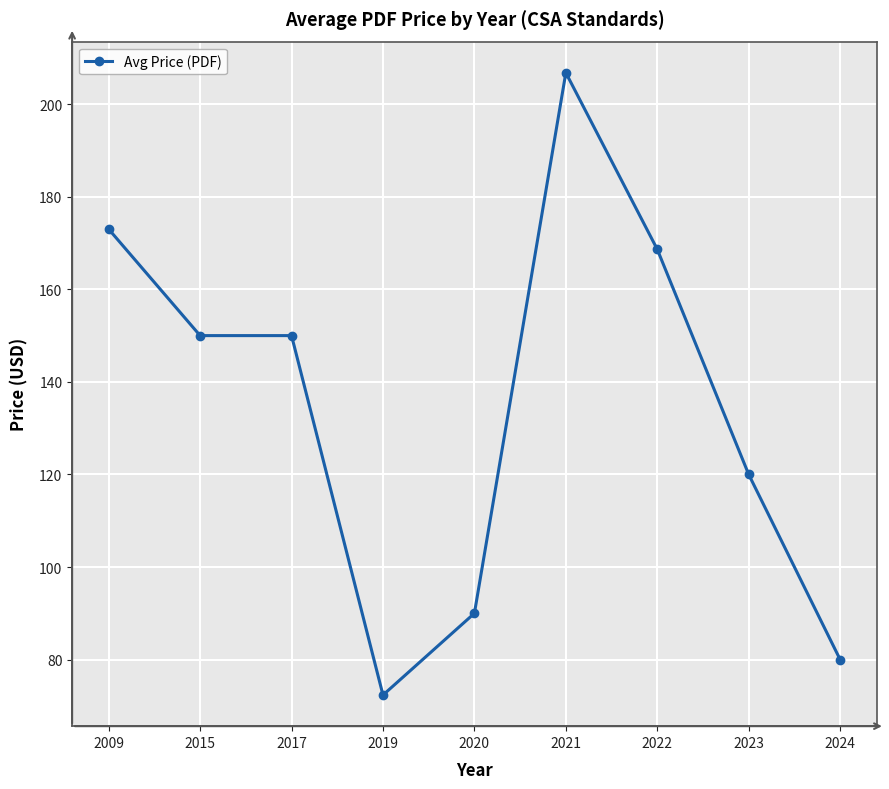

True or false: the data has more than 0 interior local peaks.

True